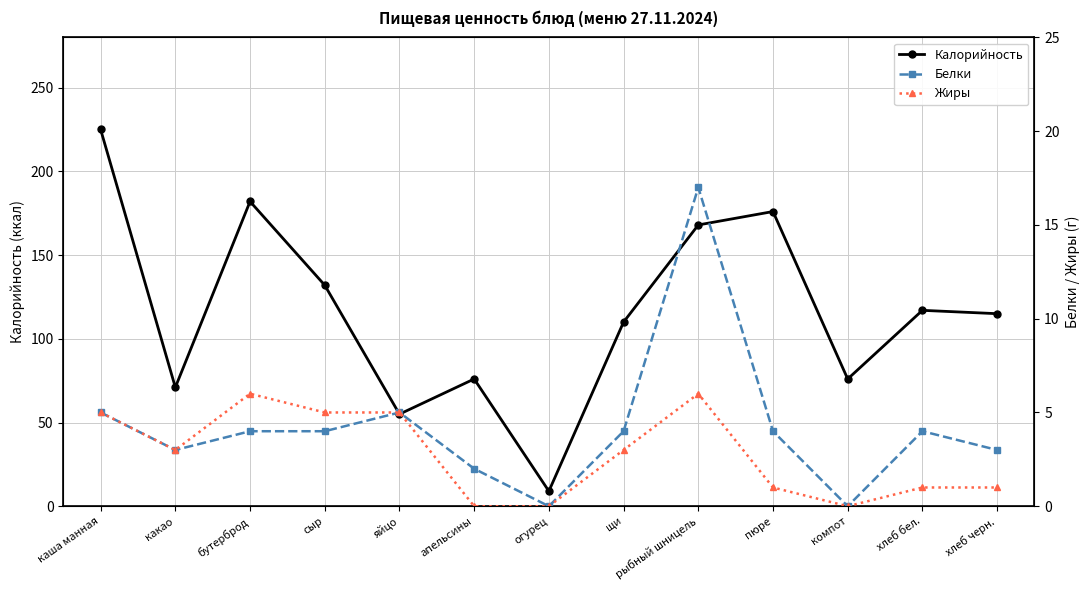

How many lines are shown in the chart?

3